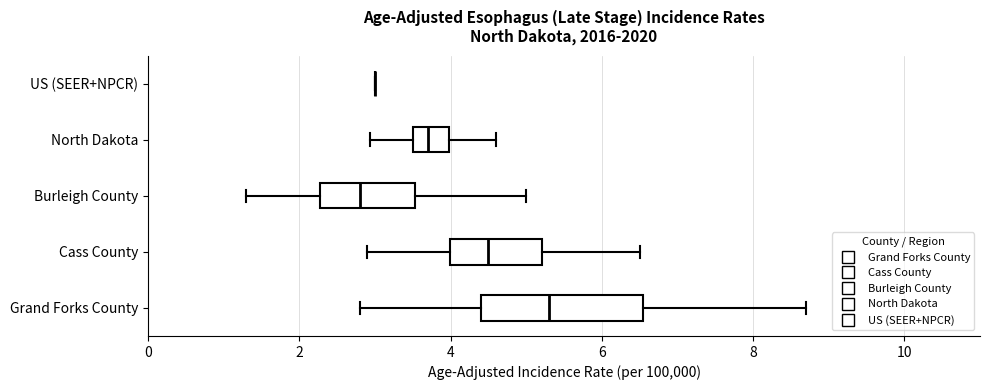

Which box is the widest, from its left edge to its right edge?

Grand Forks County